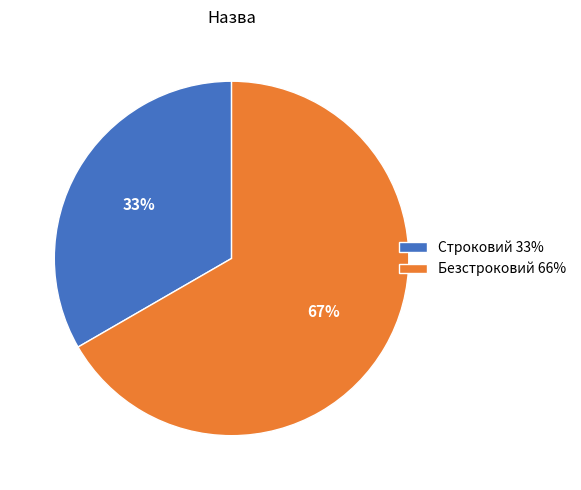

Rank the categories by value from lowest to highest.

Строковий, Безстроковий